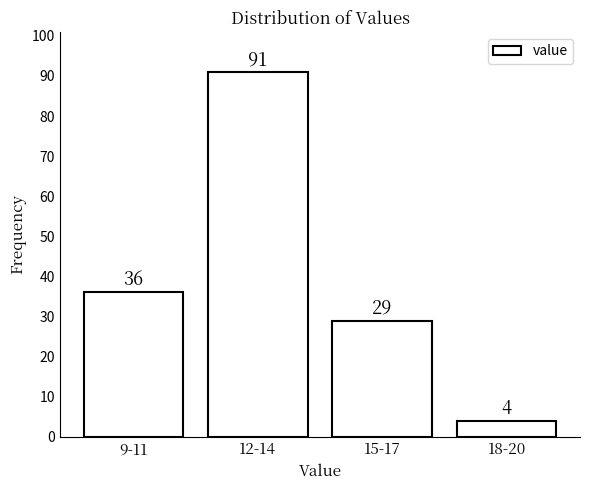

Reading right to left, list all the values displayed in this chart.

18-20=4	15-17=29	12-14=91	9-11=36